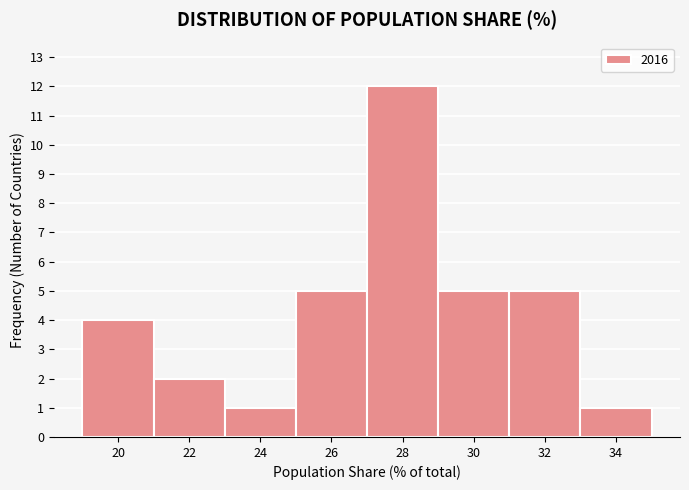

Reading left to right, what are all the values shown in this chart?

4	2	1	5	12	5	5	1